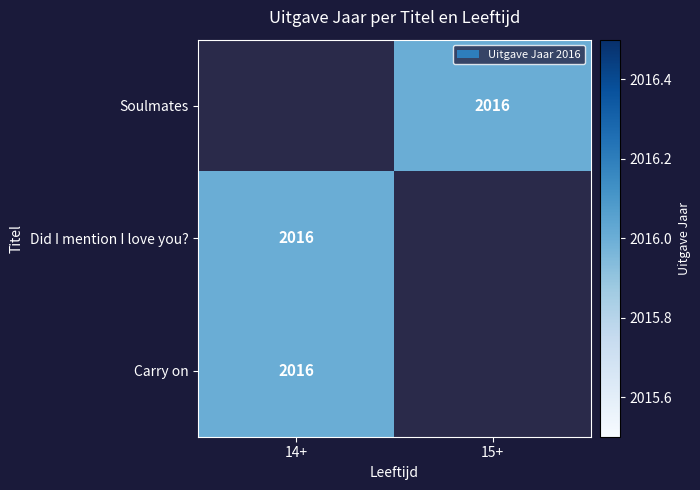

The value of Carry on at 14+ is 2016. True or false?

True